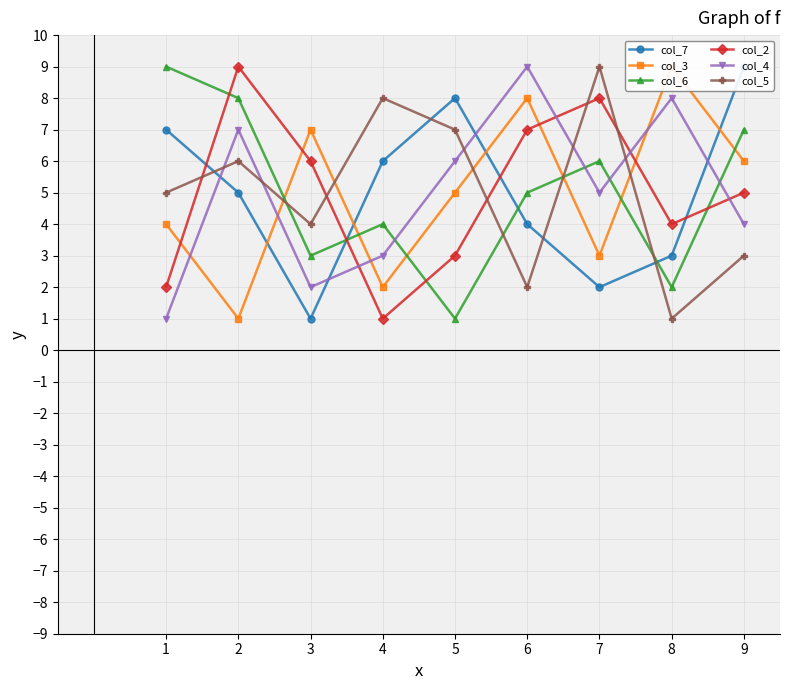

What is the value of the col_6 point at the 6th from the left?

5